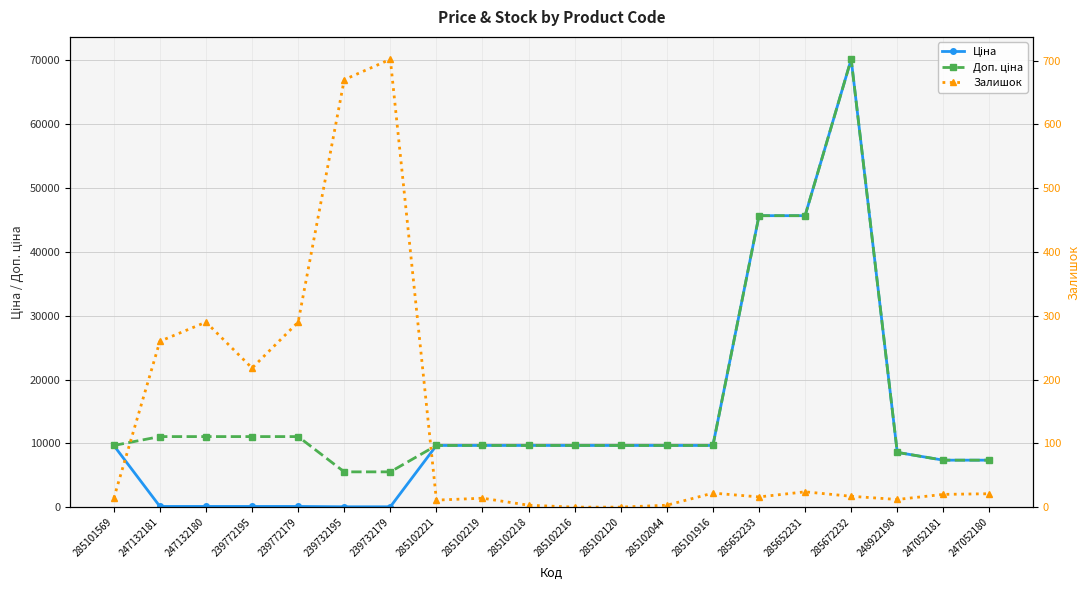

How many interior local peaks does the Залишок series have?

5